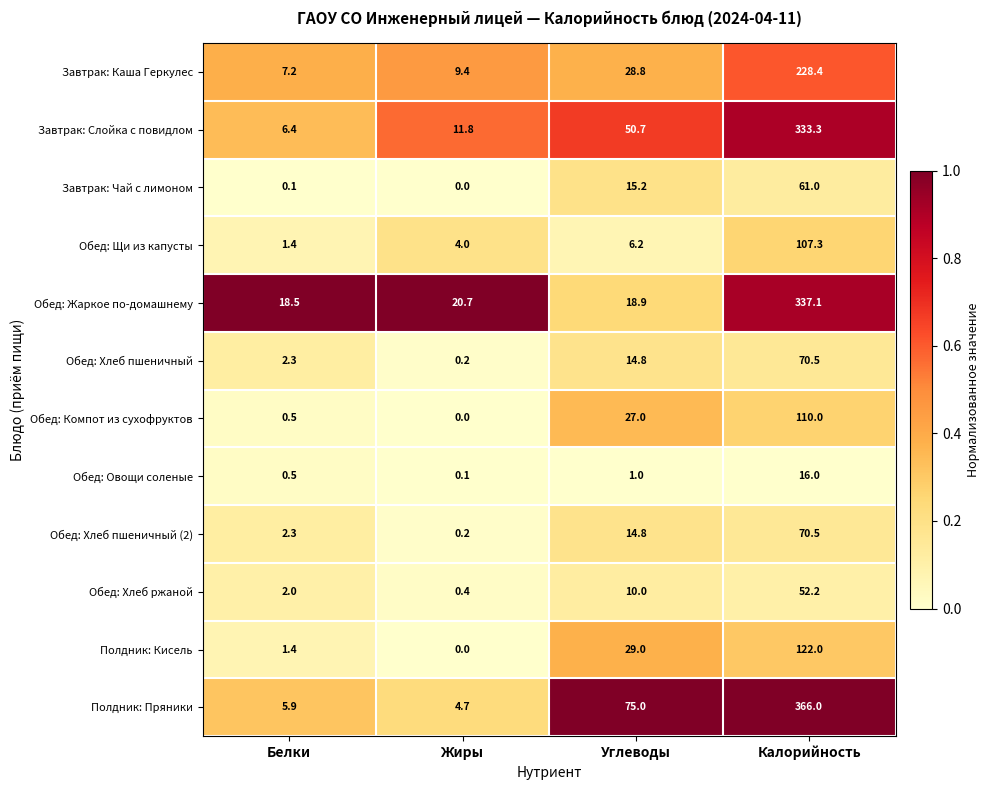

Which series has the widest spread of values?

Полдник: Пряники